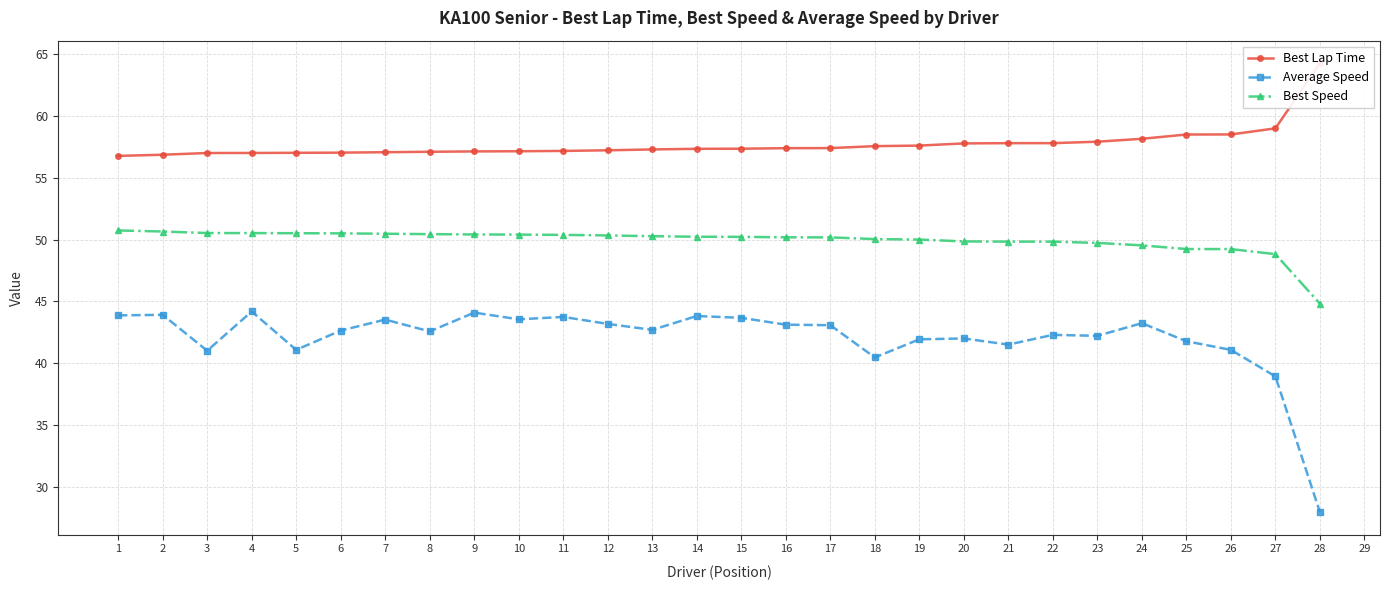

The Best Speed series shows 79.1 at 9. True or false?

False